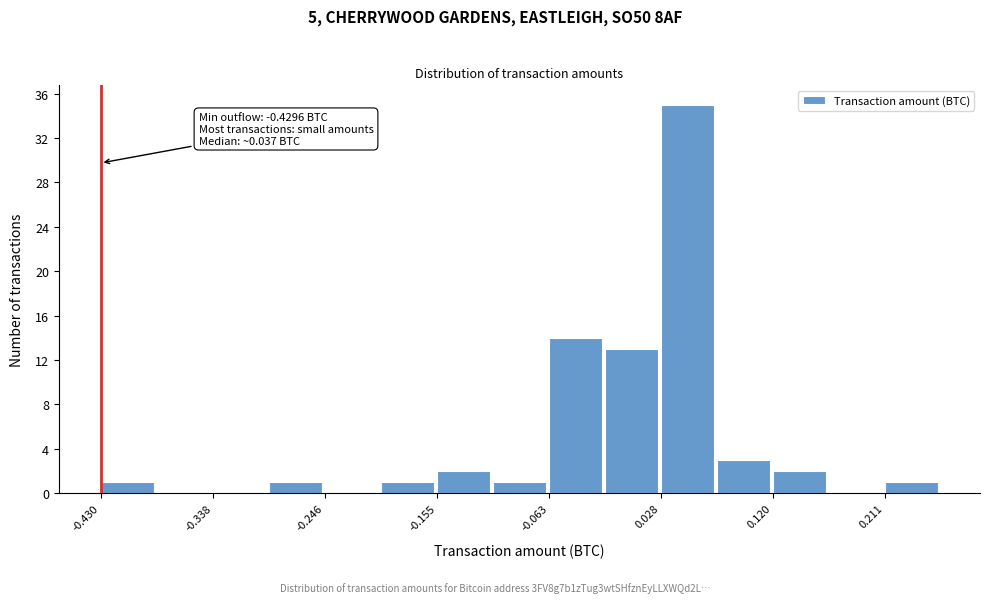

Over which range of the x-axis is the bar tallest?

0.03 to 0.07